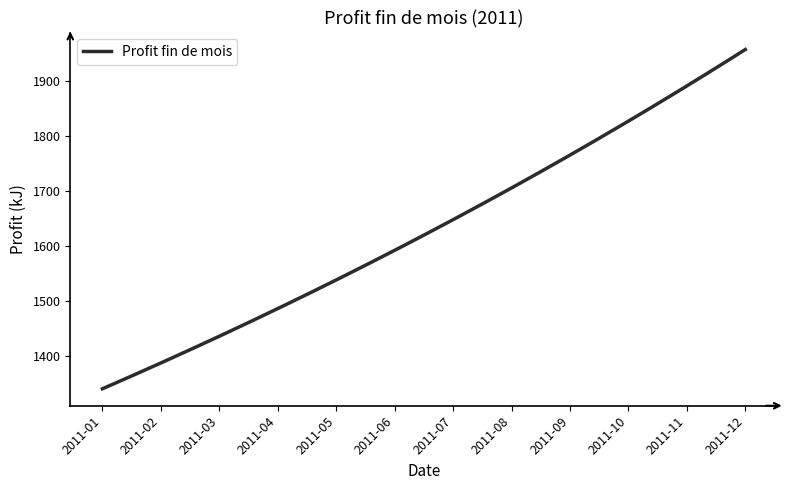

What is the smallest value displayed?

1340.0